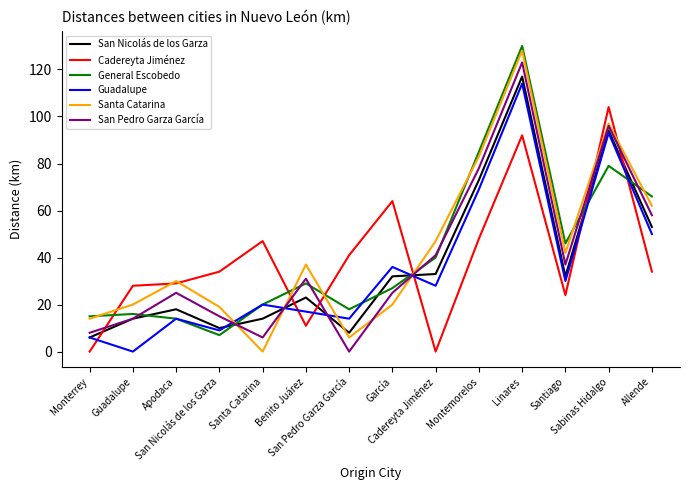

How many distinct data groups are displayed?

6